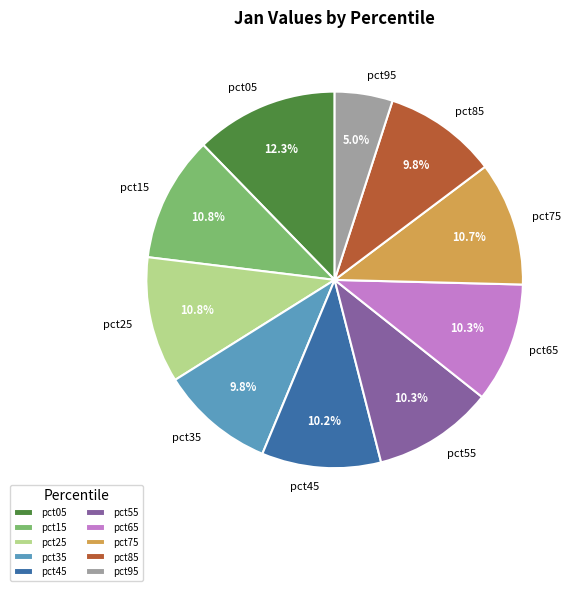

How many segments does this pie chart have?

10